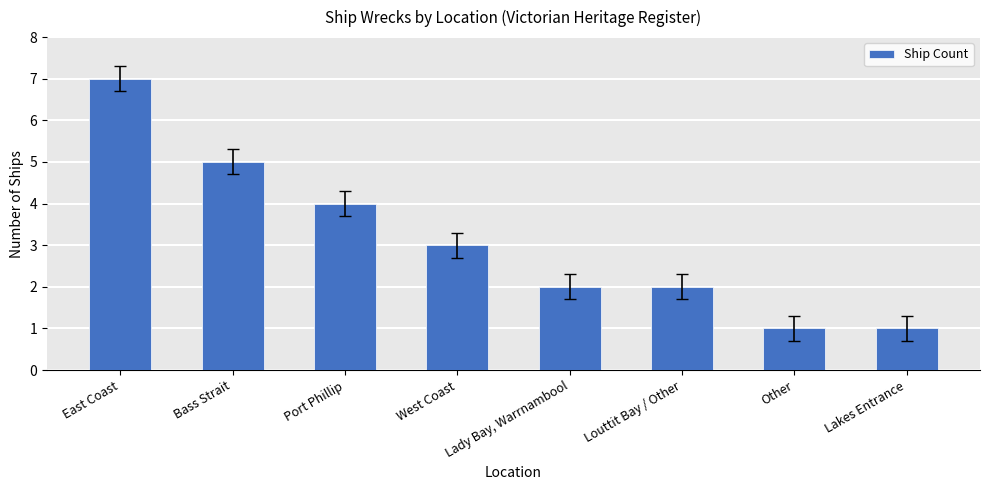

How many distinct data groups are displayed?

1